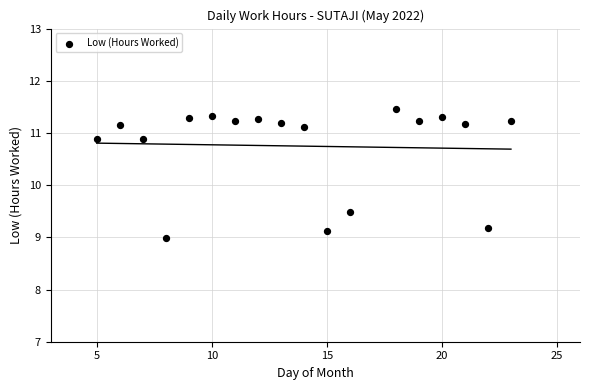

What is the range of X values (max minus min)?

18.0